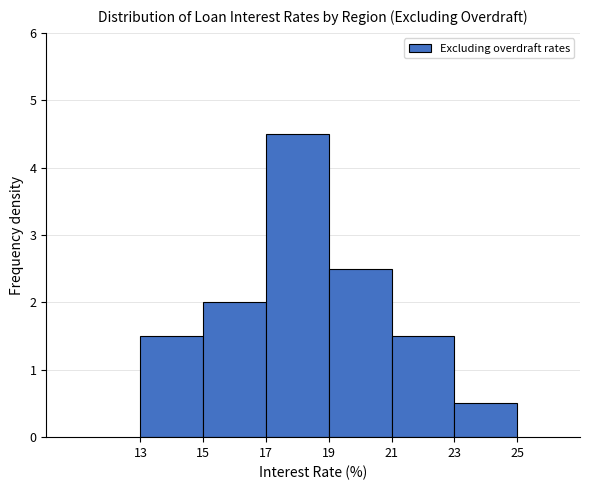

How tall is the bar that spans 23 to 25 on the x-axis? The values are not printed on the chart, so give them approximately, as read against the axis.

0.5